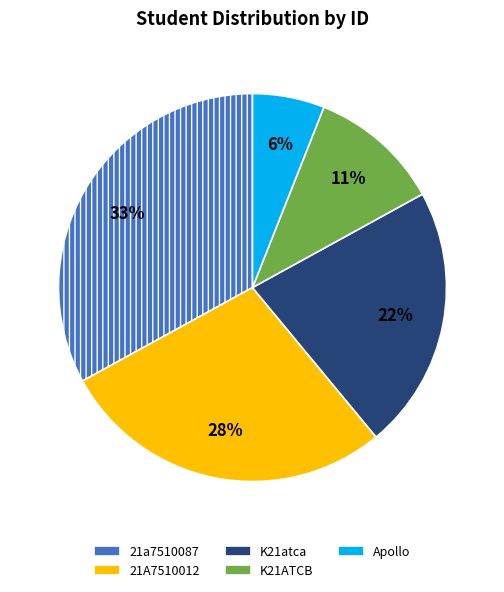

Does 21a7510087 represent more than half of the total?

No